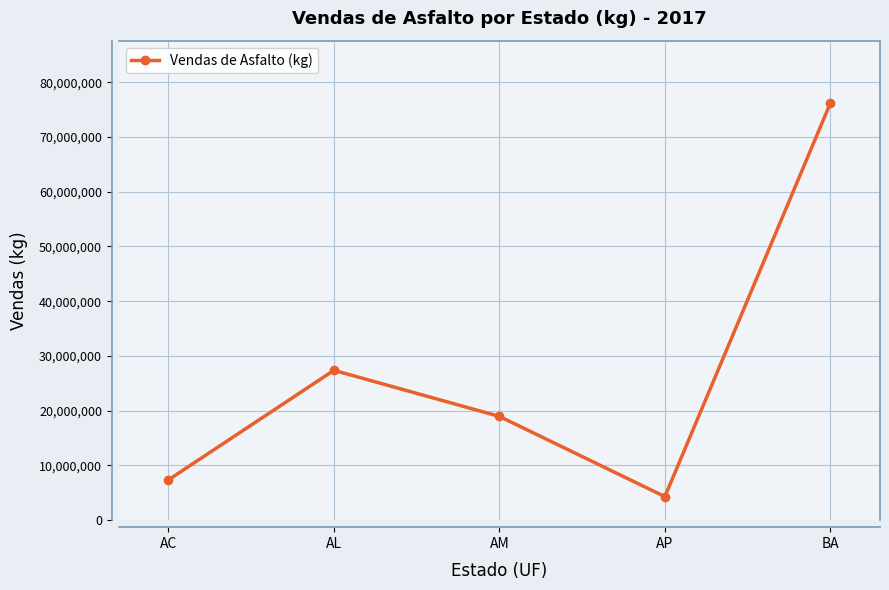

What is the label of the 1st point from the right?

BA